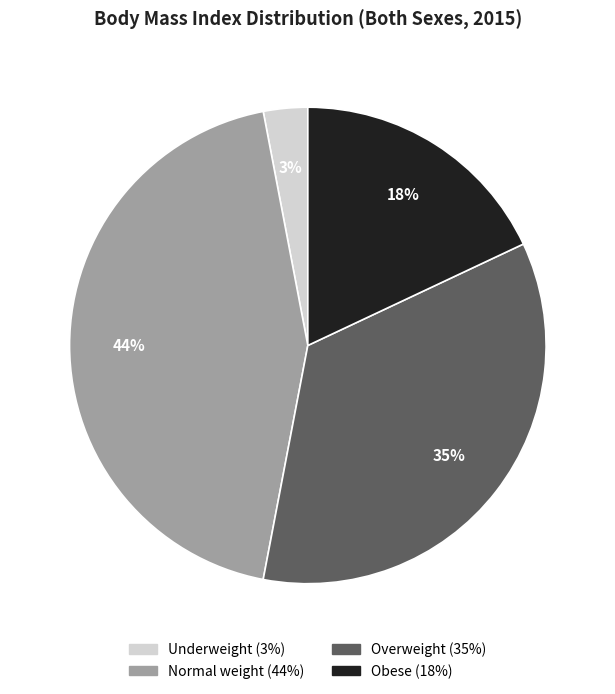

Between Overweight and Underweight, which is larger?

Overweight